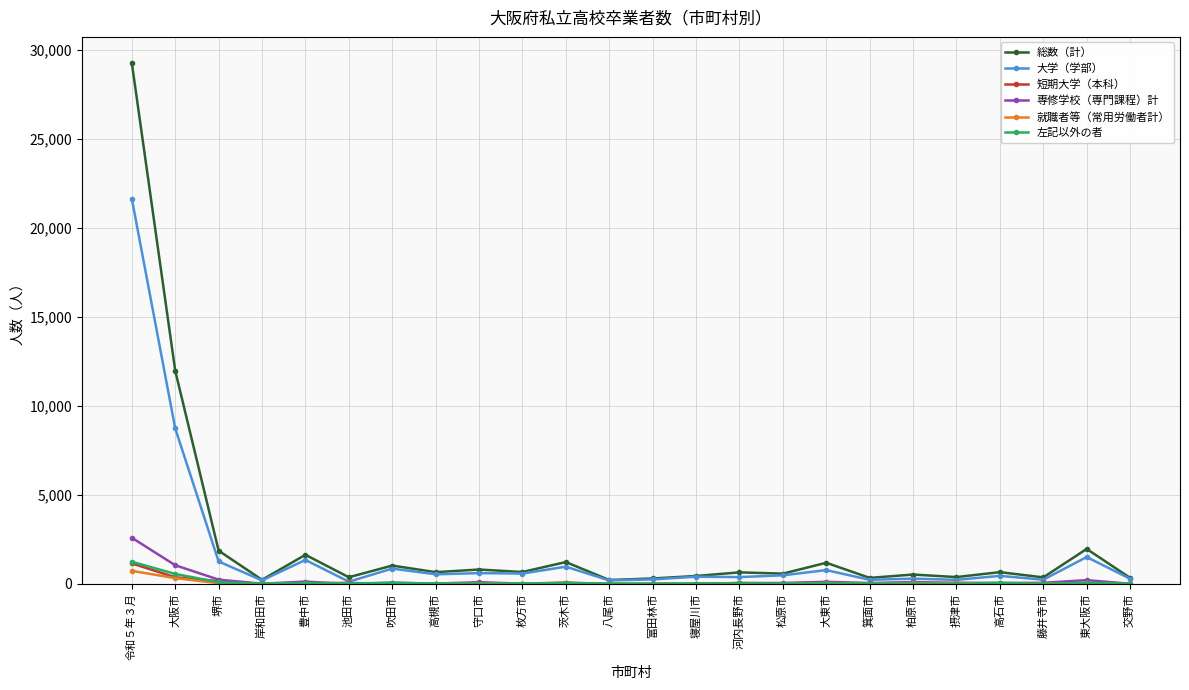

What is the maximum value for 大学（学部）?

21626